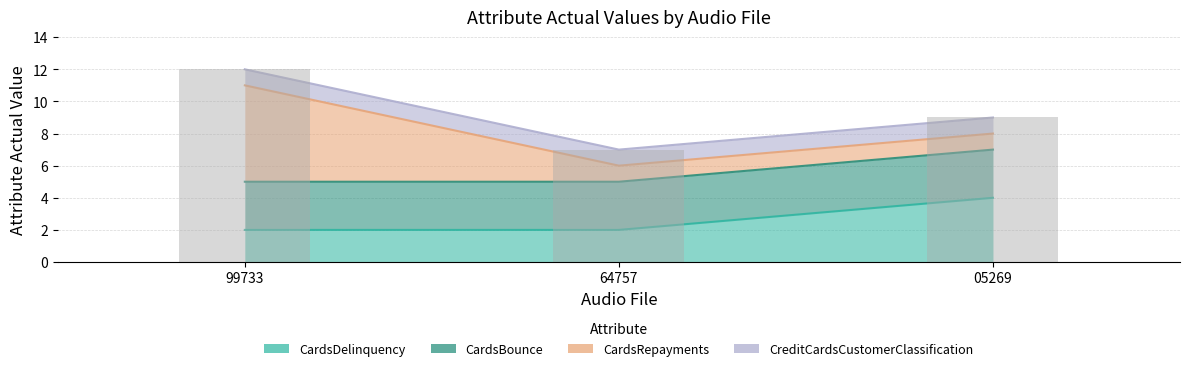

What is the maximum value for CardsDelinquency?

4